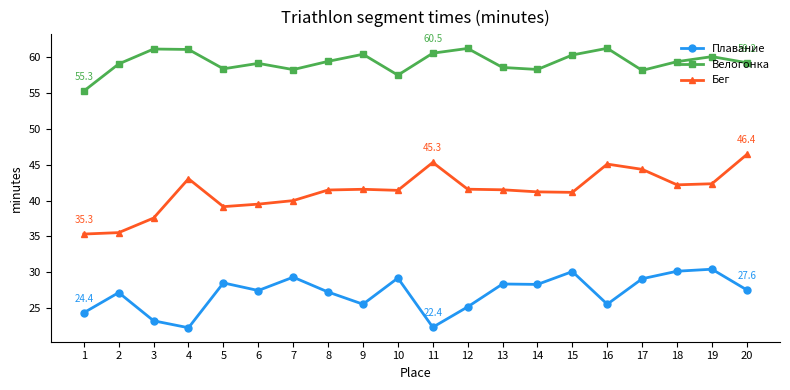

Is it true that Плавание equals 46.8 at 18?

False